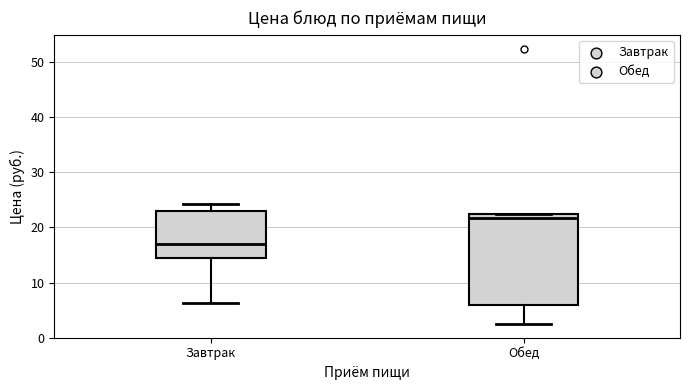

Reading left to right, read every box against the y-axis: the position of its median line, the range the box covers, and the ends of its whiskers. The values are not printed on the chart, so give them approximately, as read against the axis.

Завтрак: median 17, box 14 to 23, whiskers 6 to 24
Обед: median 22, box 6 to 23, whiskers 2 to 23